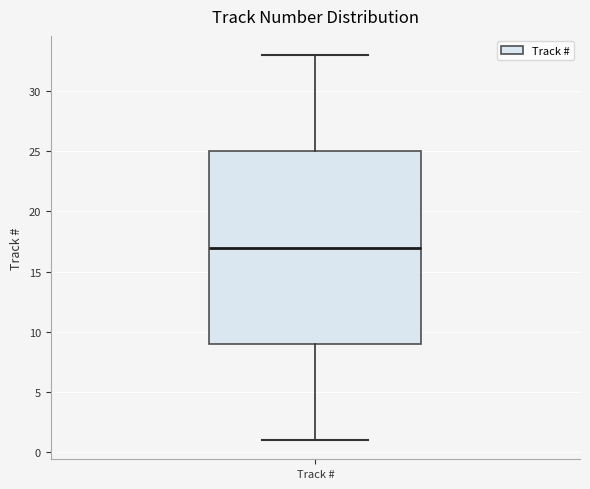

Transcribe this box plot: give where the median line is, the range the box spans, and where the two whiskers end, as read against the y-axis. The values are not printed on the chart, so give them approximately, as read against the axis.

median 17, box 9 to 25, whiskers 1 to 33